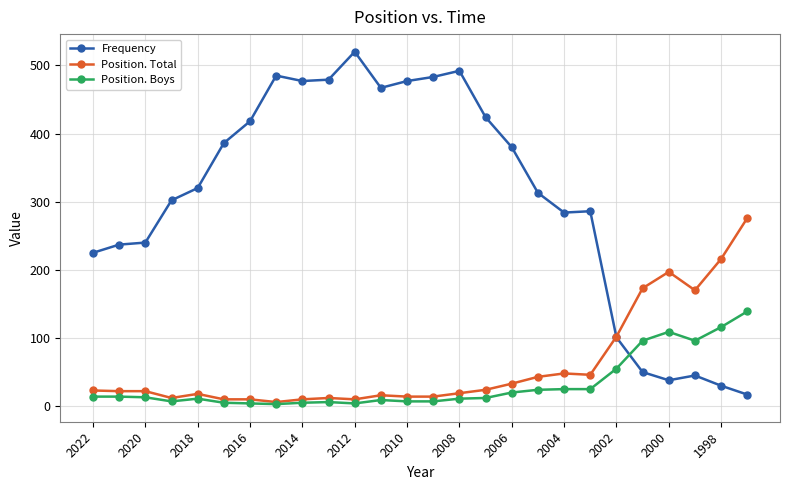

At how many categories does at least one series exceed 149?

25